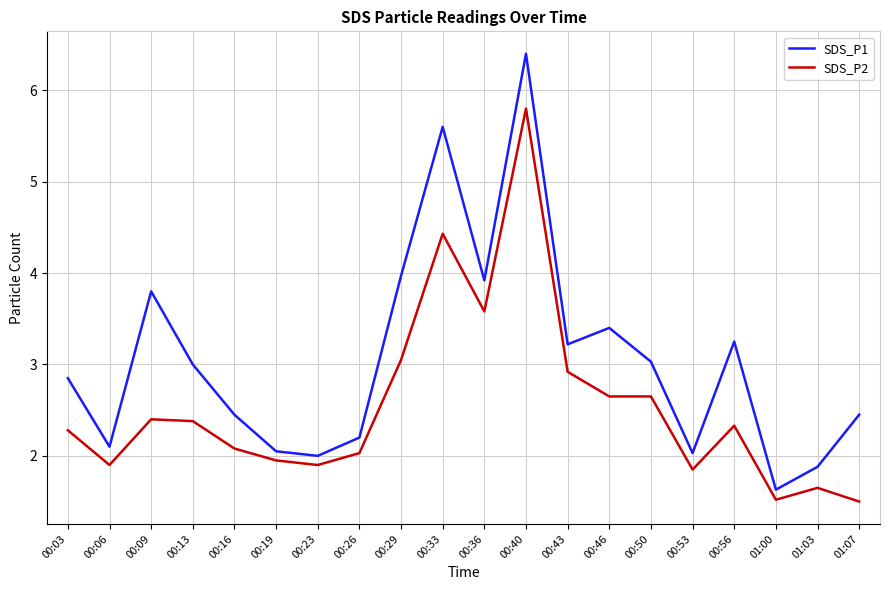

The value of SDS_P1 at 01:00 is 2.4. True or false?

False